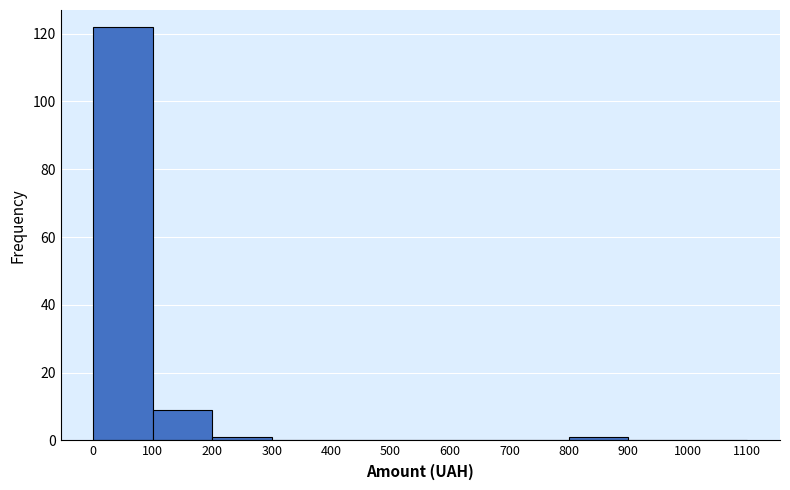

Reading left to right, extract all data points from this chart.

0=122	100=9	200=1	300=0	400=0	500=0	600=0	700=0	800=1	900=0	1000=0